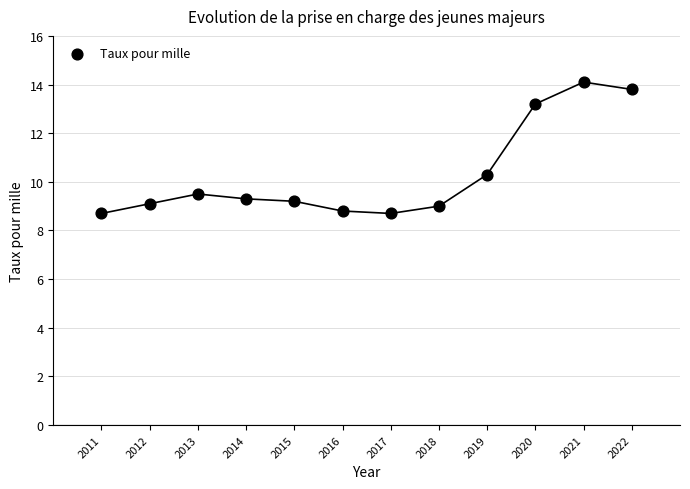

What Y value in the scatter plot is closest to 11?

10.3